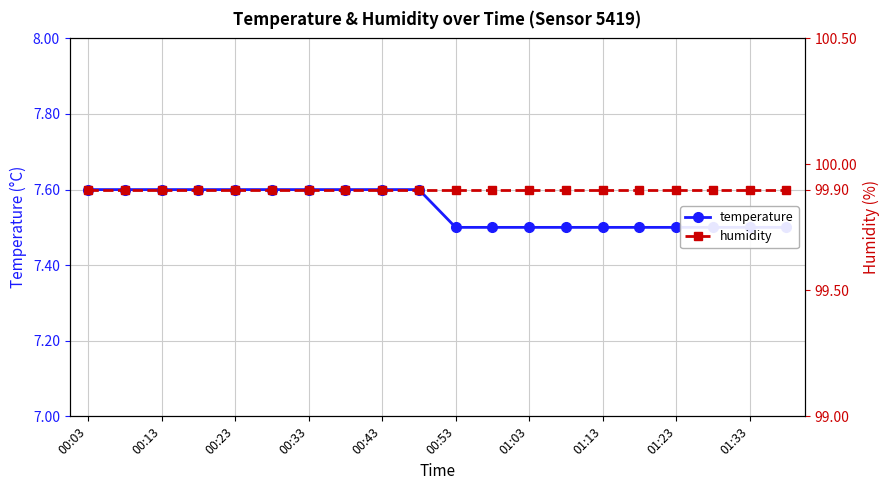

At which label is humidity closest to 99?

00:03